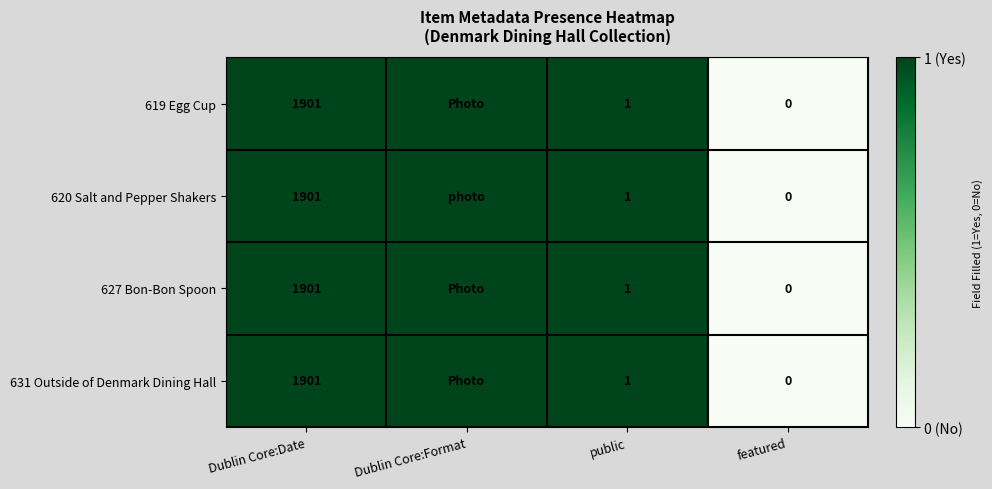

True or false: 620 Salt and Pepper Shakers has a value of 1 at public.

True